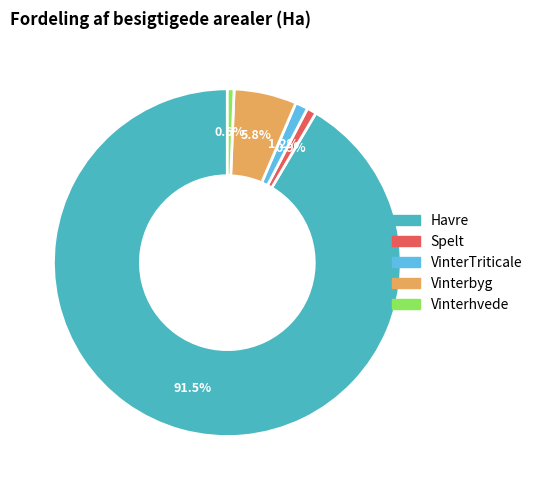

Which category has the biggest portion of the pie?

Havre